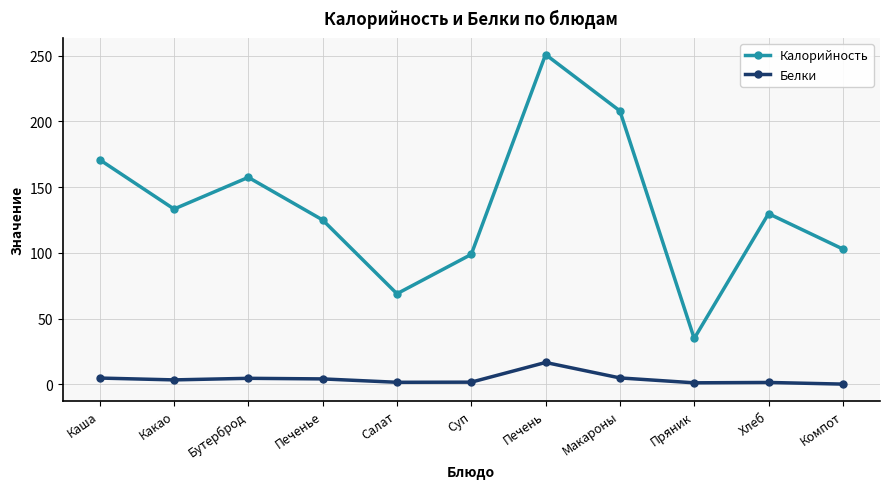

The value of Калорийность at Печень is 432.3. True or false?

False